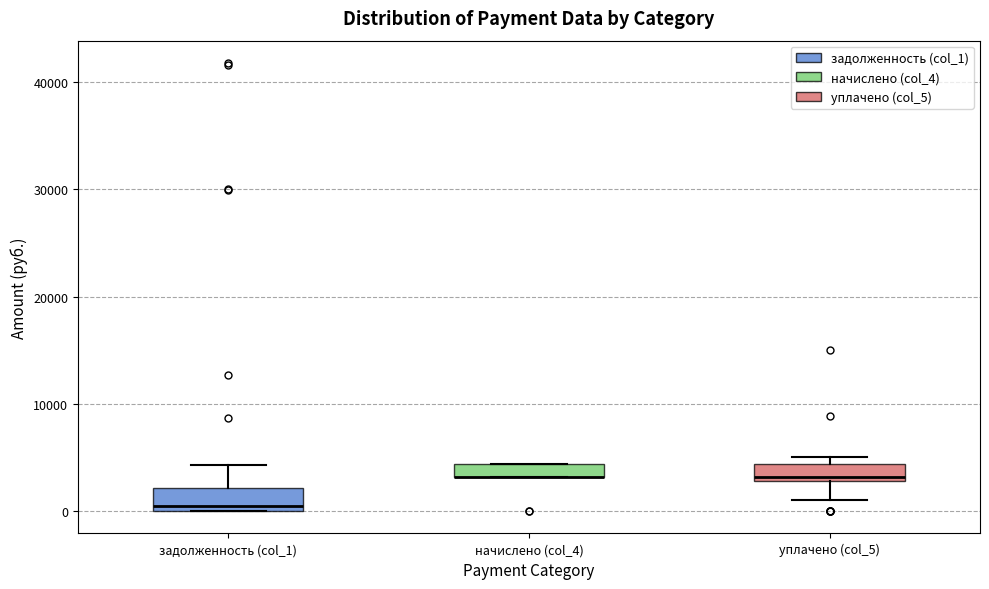

Where is the upper edge of the box for начислено (col_4) on the y-axis? The values are not printed on the chart, so give them approximately, as read against the axis.

4000